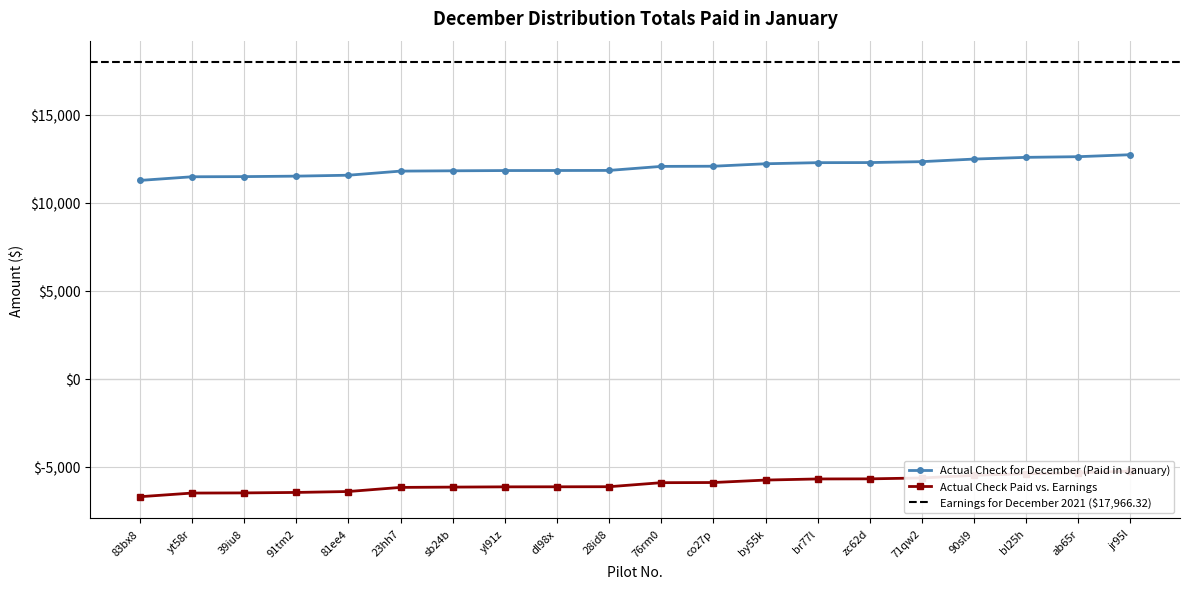

At which category does the chart reach its peak across all series?

jr95l